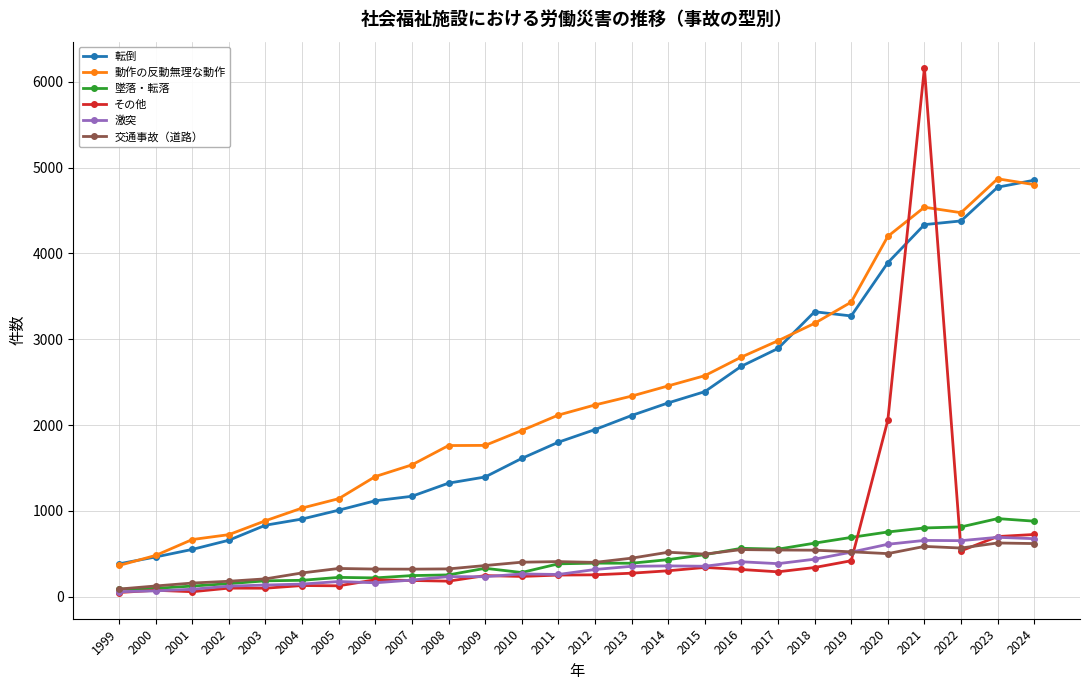

What is the value of the 交通事故（道路） point at the 8th from the left?

323